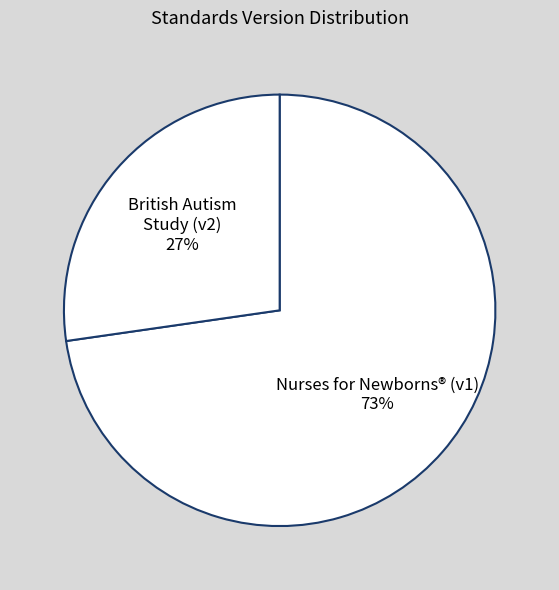

Which category accounts for the majority?

Nurses for Newborns® (v1)